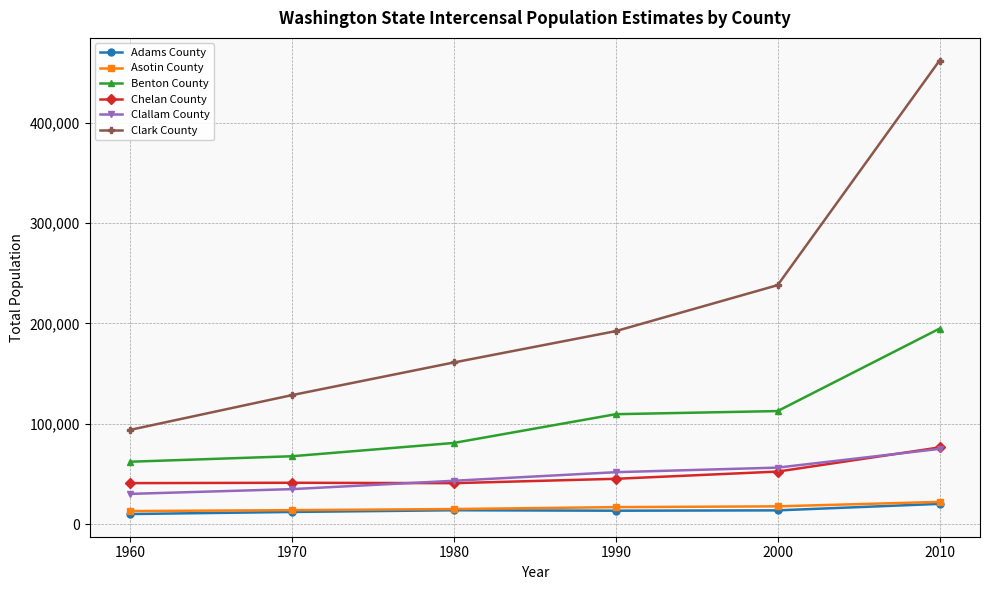

What is the value of the Benton County point at the 4th from the left?

109444